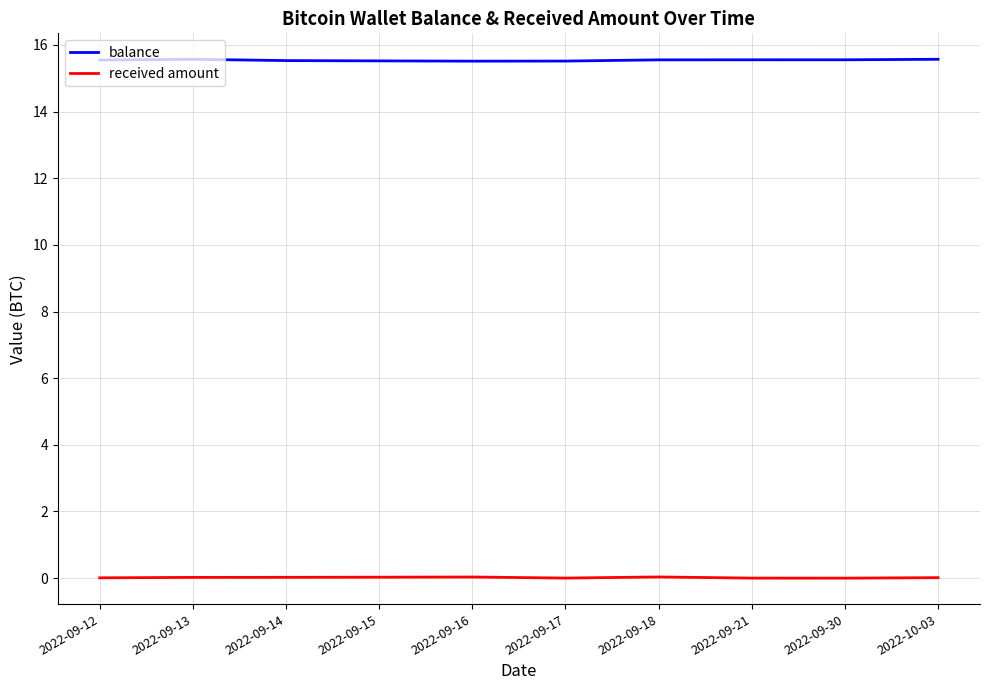

How many series are shown in this chart?

2